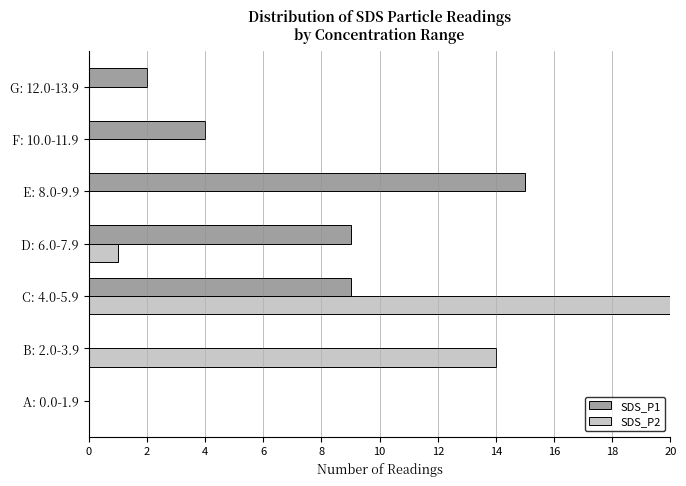

At how many categories does at least one series exceed 18?

1